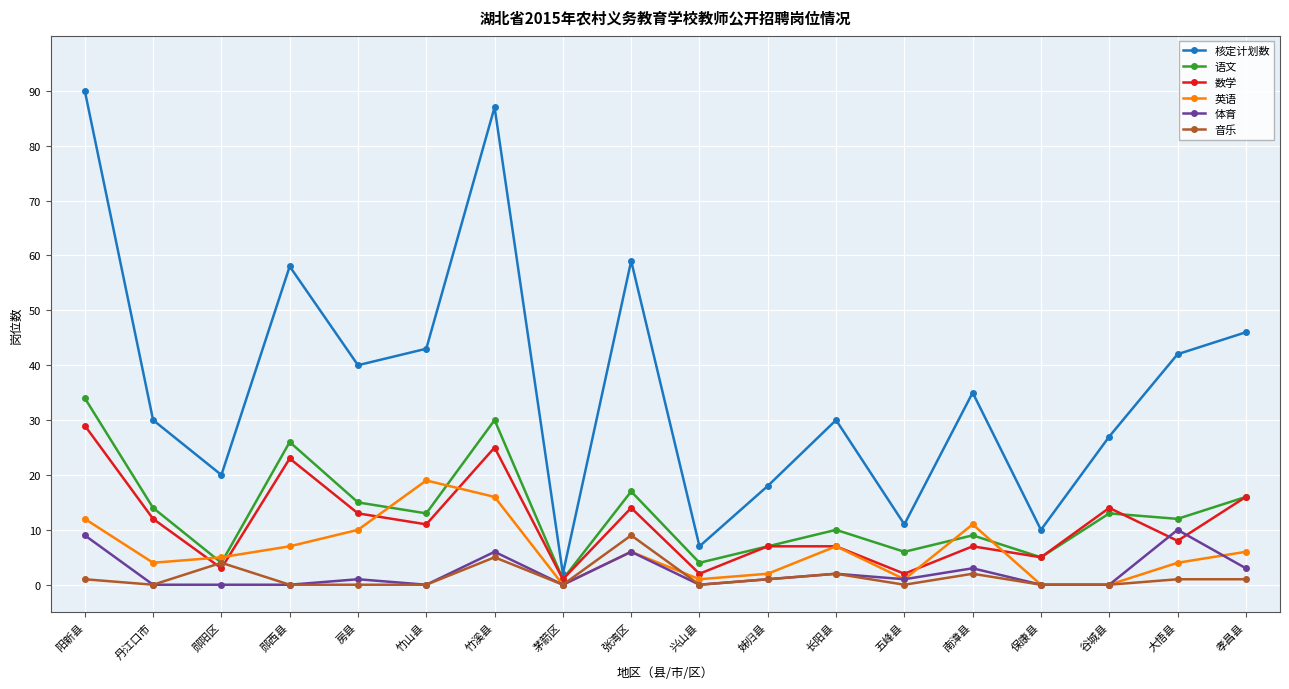

What is the value of the 核定计划数 point at the 18th from the left?

46